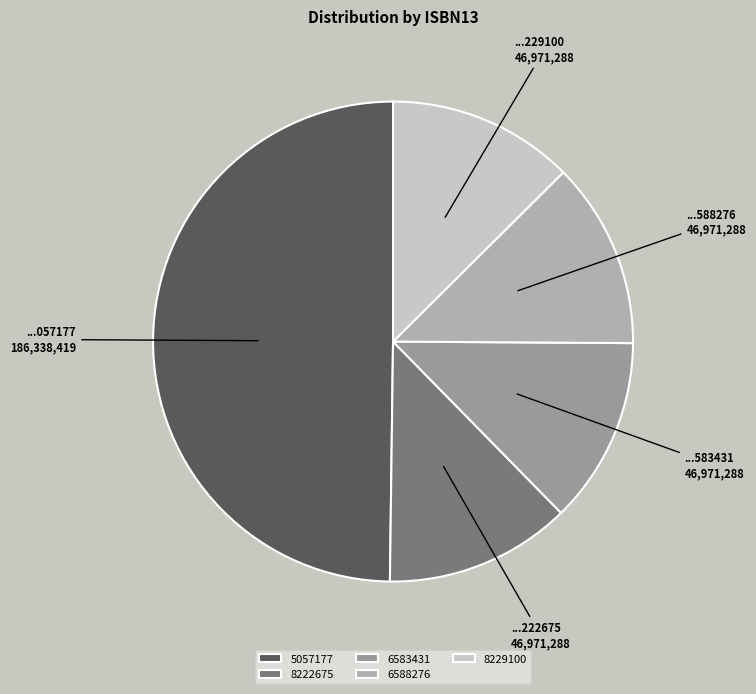

Count the number of slices in the pie.

5